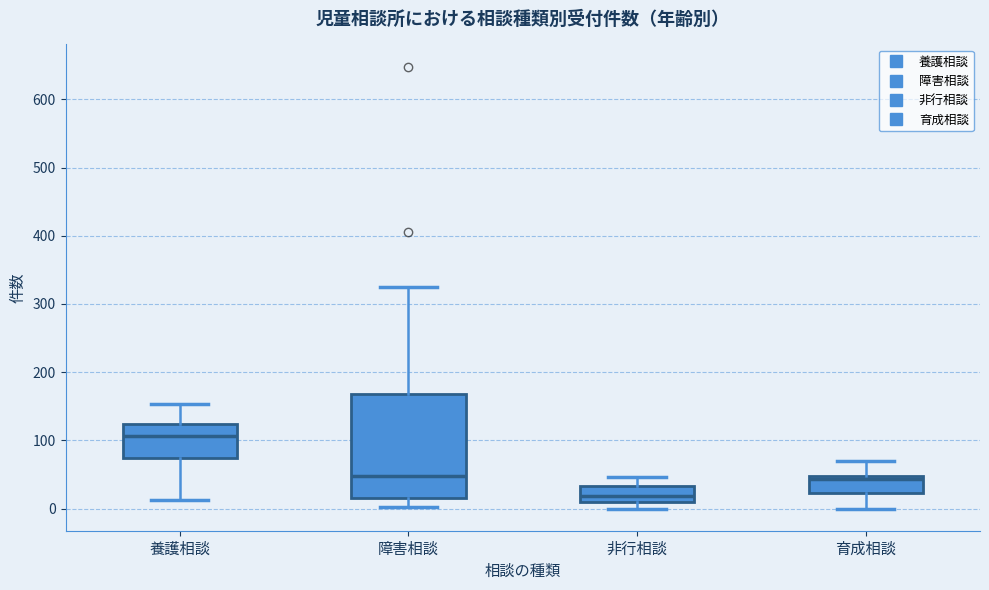

Reading left to right, read every box against the y-axis: the position of its median line, the range the box covers, and the ends of its whiskers. The values are not printed on the chart, so give them approximately, as read against the axis.

養護相談: median 110, box 70 to 120, whiskers 10 to 150
障害相談: median 50, box 20 to 170, whiskers 0 to 330
非行相談: median 20, box 10 to 30, whiskers 0 to 50
育成相談: median 40, box 20 to 50, whiskers 0 to 70